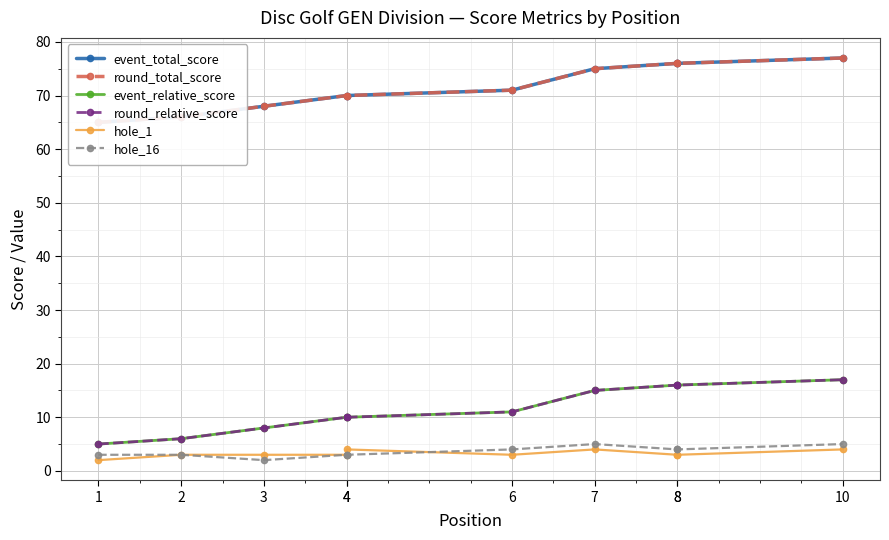

Does the chart display data point markers on the line(s)?

Yes